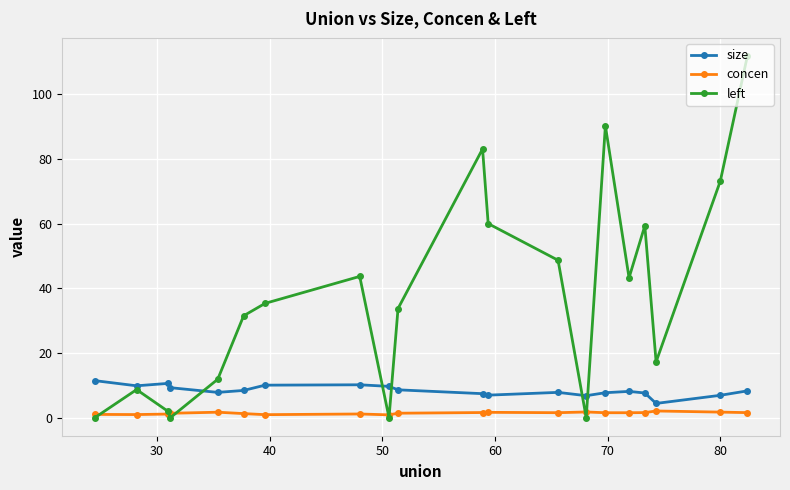

At how many categories does at least one series exceed 68?

4